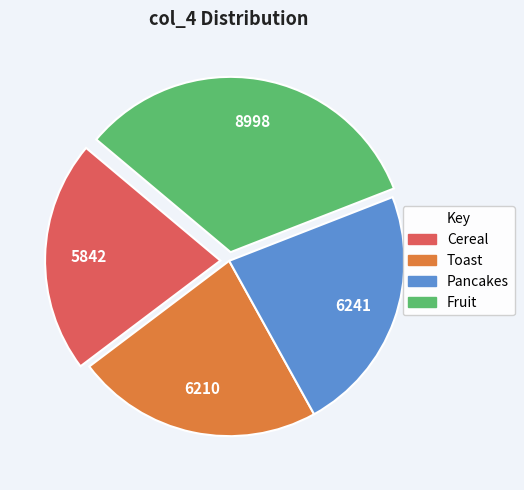

How many segments does this pie chart have?

4